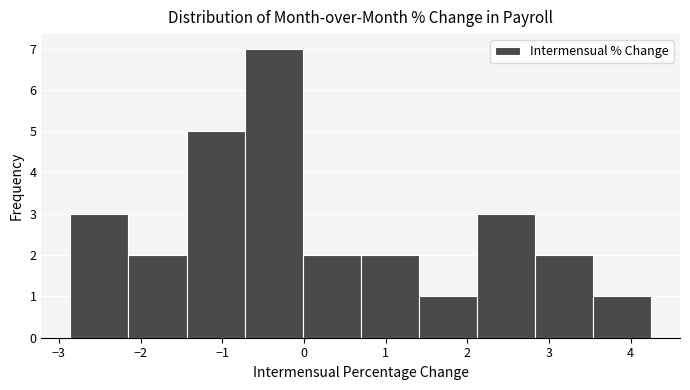

Which range on the x-axis has the tallest bar?

-0.7 to 0.0